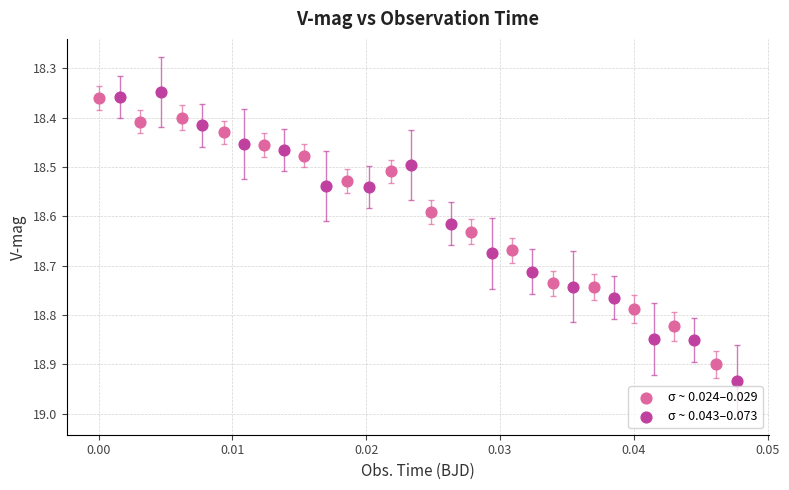

Which series has the largest Y range (max minus min)?

σ ~ 0.043–0.073